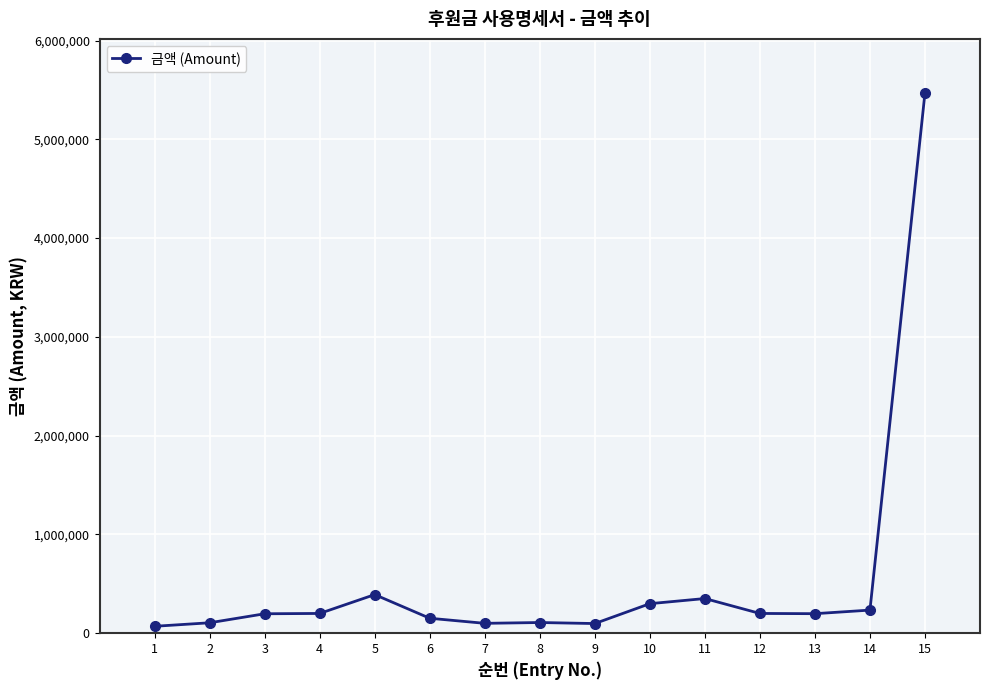

Is it true that the value at 5 is 676563?

False